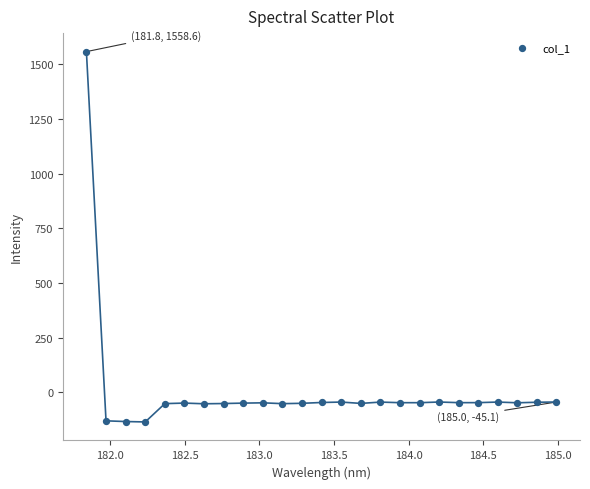

What is the range of Y values (max minus min)?

1695.0